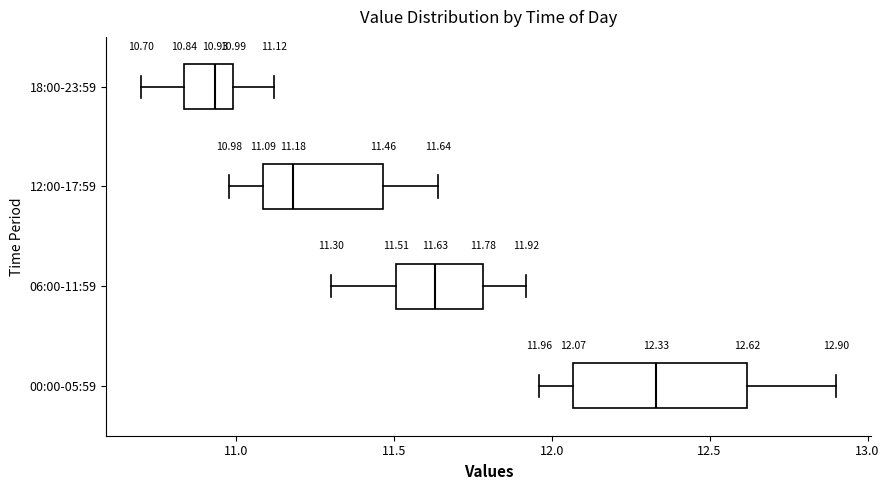

Which box is the widest, from its left edge to its right edge?

00:00-05:59